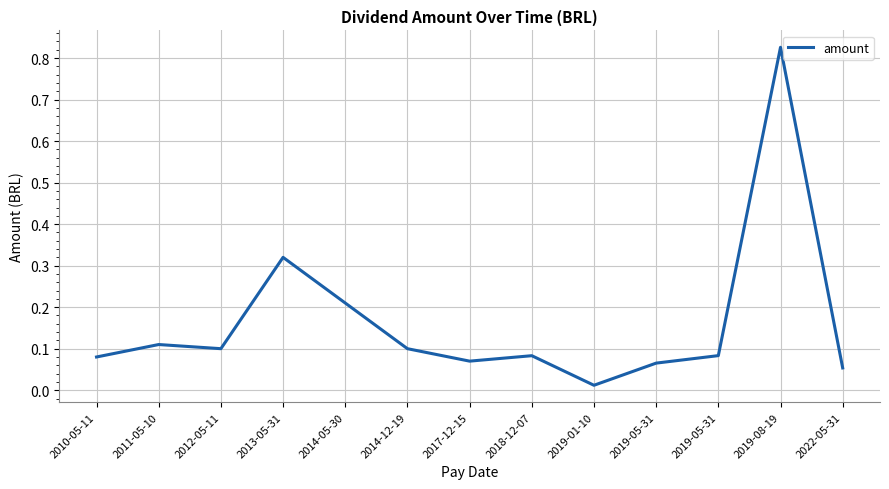

Reading left to right, extract all data points from this chart.

0.1	0.1	0.1	0.3	0.2	0.1	0.1	0.1	0.0	0.1	0.1	0.8	0.1